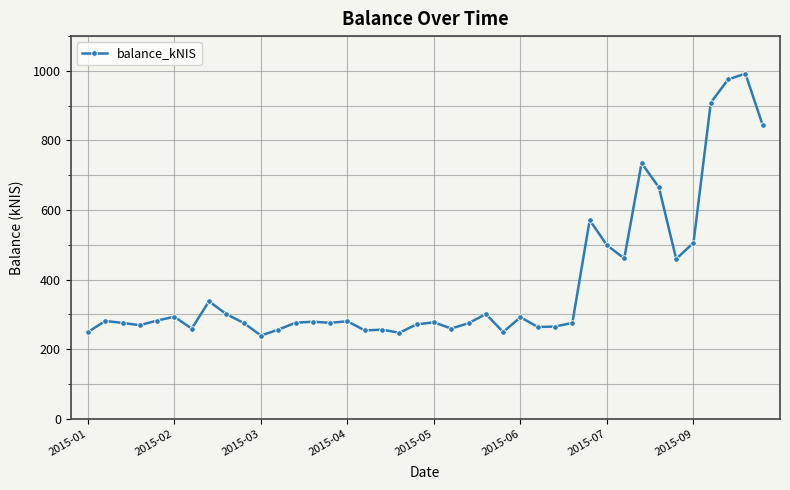

True or false: the data has more than 2 interior local peaks.

True